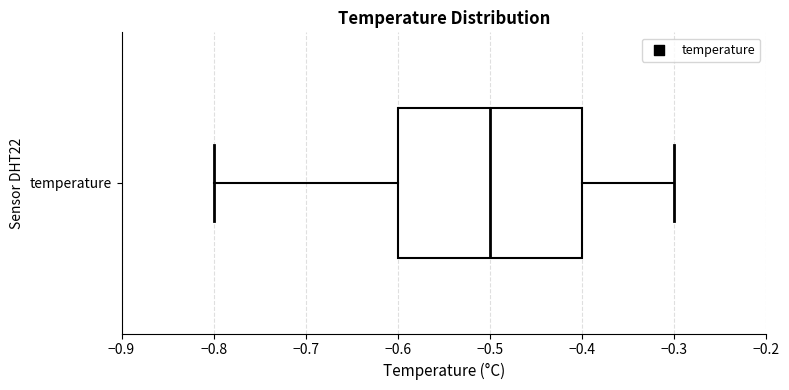

Transcribe this box plot: give where the median line is, the range the box spans, and where the two whiskers end, as read against the x-axis. The values are not printed on the chart, so give them approximately, as read against the axis.

median -0.5, box -0.6 to -0.4, whiskers -0.8 to -0.3